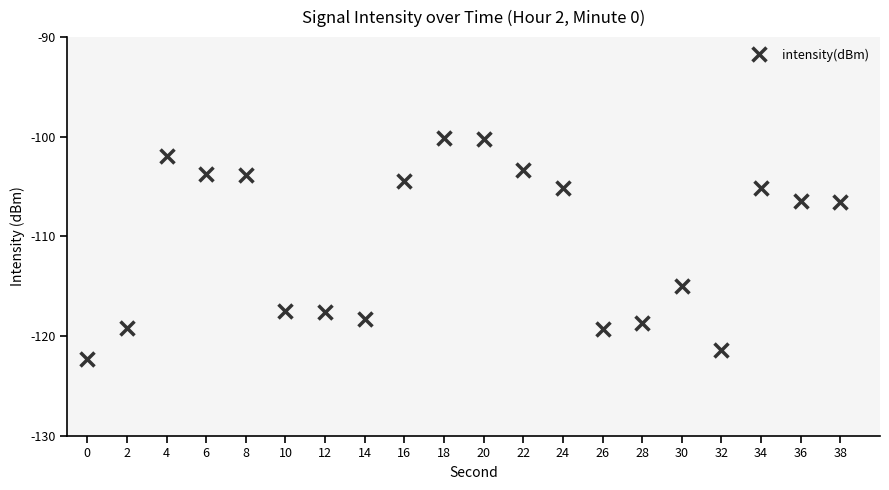

What is the change in value from 10 to 18?

+17.4